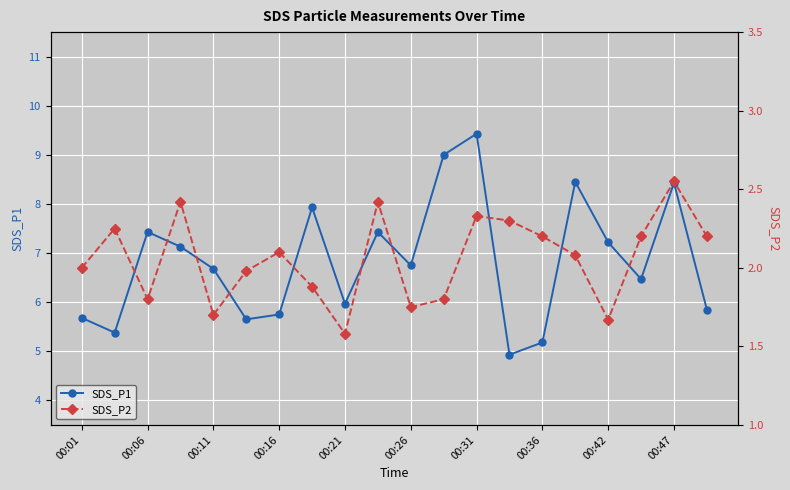

True or false: SDS_P1 has a value of 9.4 at 00:31.

True